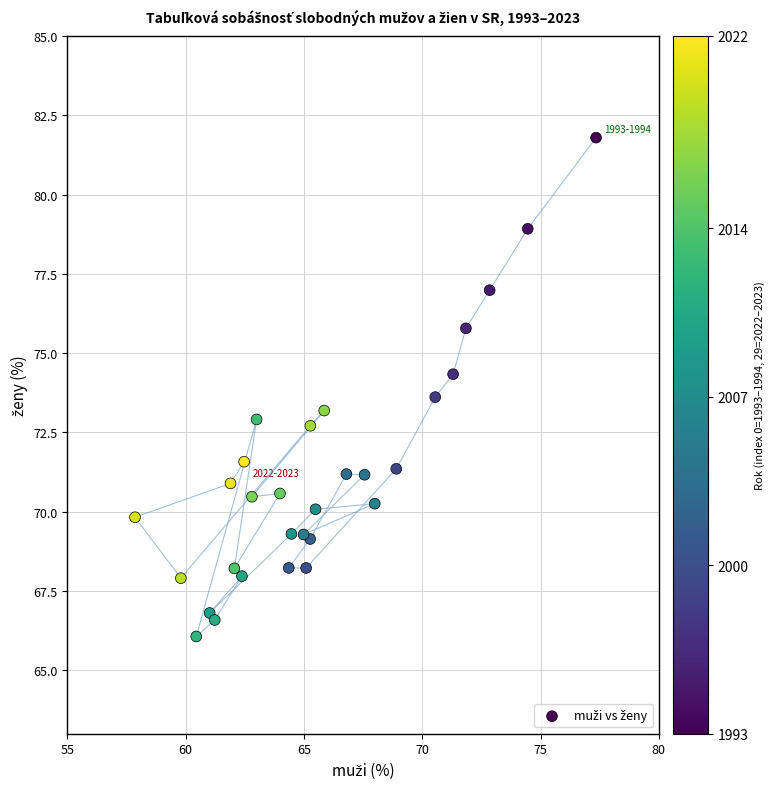

What is the range of X values (max minus min)?

19.5